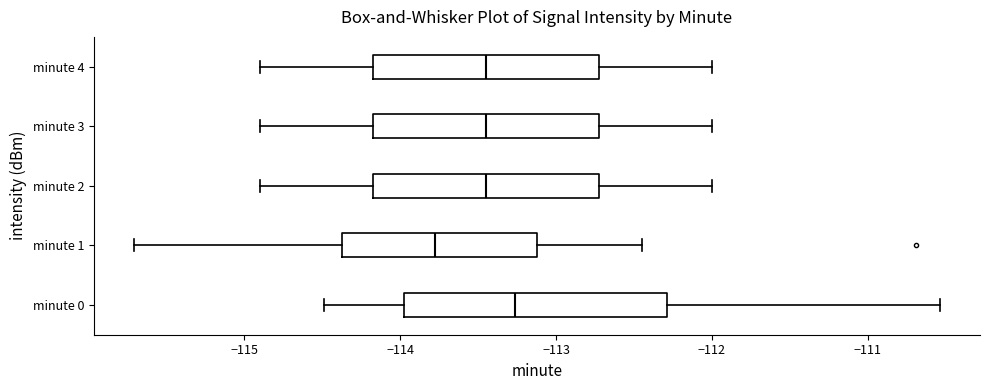

Where is the left edge of the box for minute 0 on the x-axis? The values are not printed on the chart, so give them approximately, as read against the axis.

-114.0